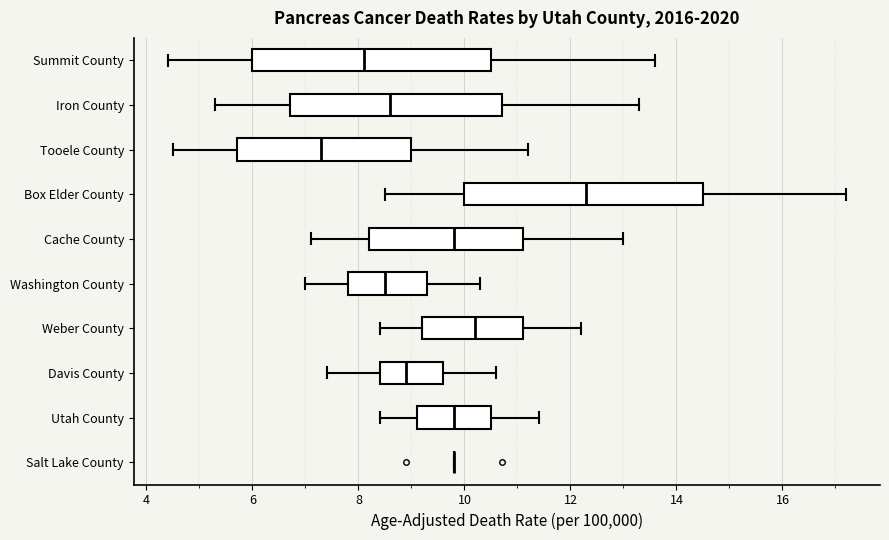

Reading bottom to top, transcribe this box plot: for each box, give where its median line is, the range the box spans, and where its two whiskers end, as read against the x-axis. The values are not printed on the chart, so give them approximately, as read against the axis.

Salt Lake County: box collapsed to a line at 9.8, whiskers 9.8 to 9.8
Utah County: median 9.8, box 9.2 to 10.6, whiskers 8.4 to 11.4
Davis County: median 9.0, box 8.4 to 9.6, whiskers 7.4 to 10.6
Weber County: median 10.2, box 9.2 to 11.2, whiskers 8.4 to 12.2
Washington County: median 8.6, box 7.8 to 9.4, whiskers 7.0 to 10.4
Cache County: median 9.8, box 8.2 to 11.2, whiskers 7.2 to 13.0
Box Elder County: median 12.4, box 10.0 to 14.6, whiskers 8.6 to 17.2
Tooele County: median 7.4, box 5.8 to 9.0, whiskers 4.6 to 11.2
Iron County: median 8.6, box 6.8 to 10.8, whiskers 5.4 to 13.4
Summit County: median 8.2, box 6.0 to 10.6, whiskers 4.4 to 13.6